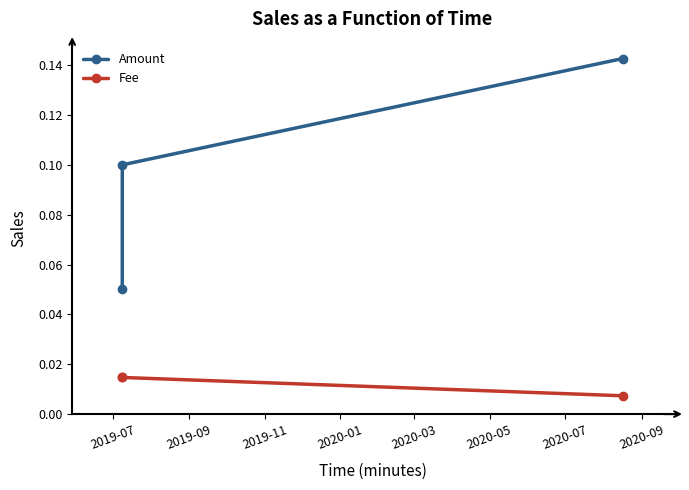

List the series in order of their overall mean, lowest first.

Fee, Amount